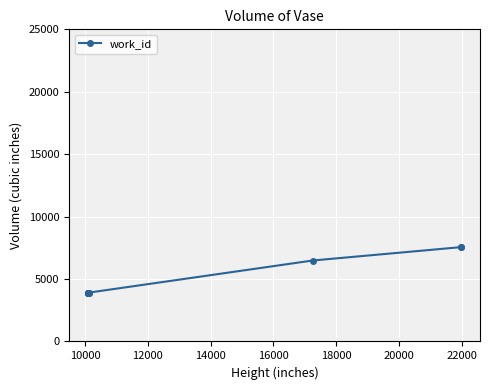

What is the minimum value shown in the chart?

3899